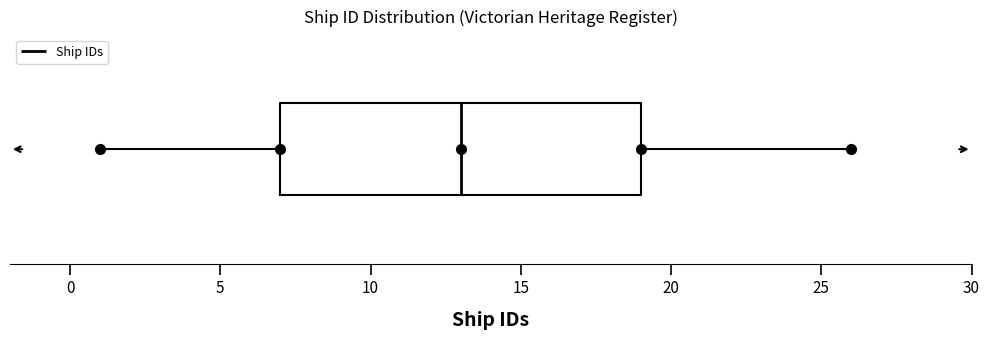

Where does the median line of the box sit on the x-axis? The values are not printed on the chart, so give them approximately, as read against the axis.

13